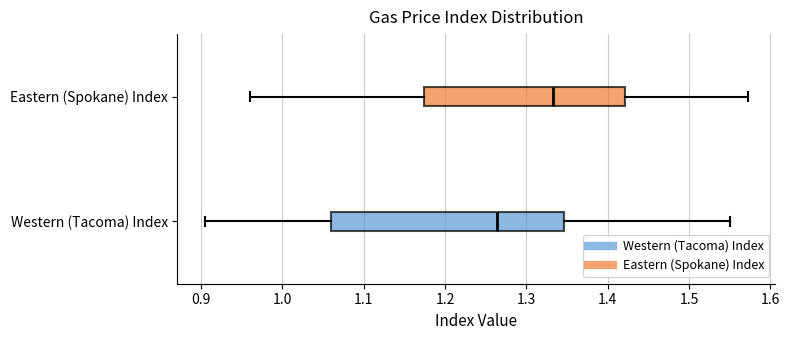

Where is the right edge of the box for Eastern (Spokane) Index on the x-axis? The values are not printed on the chart, so give them approximately, as read against the axis.

1.42